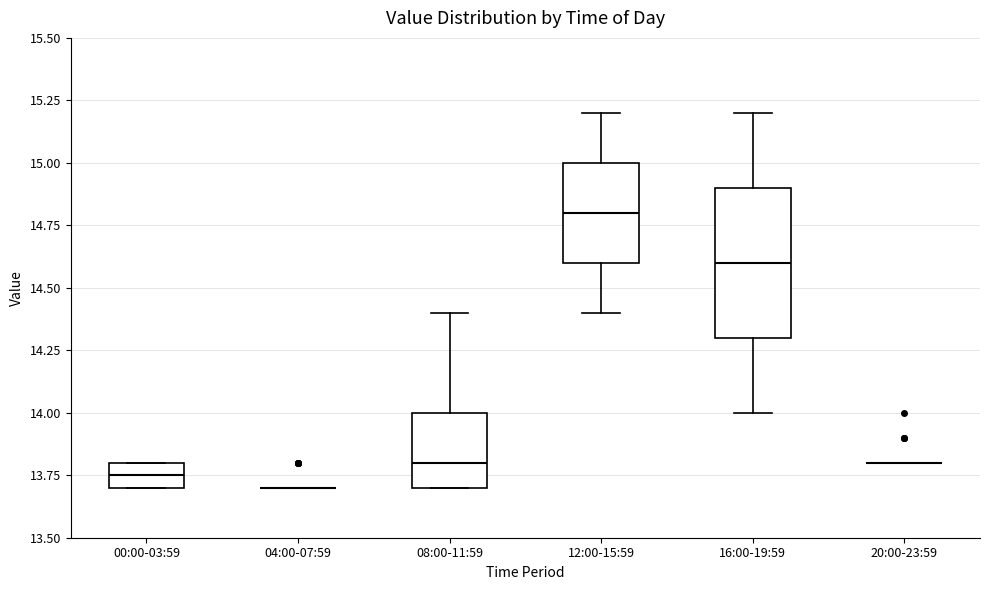

Reading left to right, read every box against the y-axis: the position of its median line, the range the box covers, and the ends of its whiskers. The values are not printed on the chart, so give them approximately, as read against the axis.

00:00-03:59: median 13.75, box 13.70 to 13.80, whiskers 13.70 to 13.80
04:00-07:59: box collapsed to a line at 13.70, whiskers 13.70 to 13.70
08:00-11:59: median 13.80, box 13.70 to 14.00, whiskers 13.70 to 14.40
12:00-15:59: median 14.80, box 14.60 to 15.00, whiskers 14.40 to 15.20
16:00-19:59: median 14.60, box 14.30 to 14.90, whiskers 14.00 to 15.20
20:00-23:59: box collapsed to a line at 13.80, whiskers 13.80 to 13.80